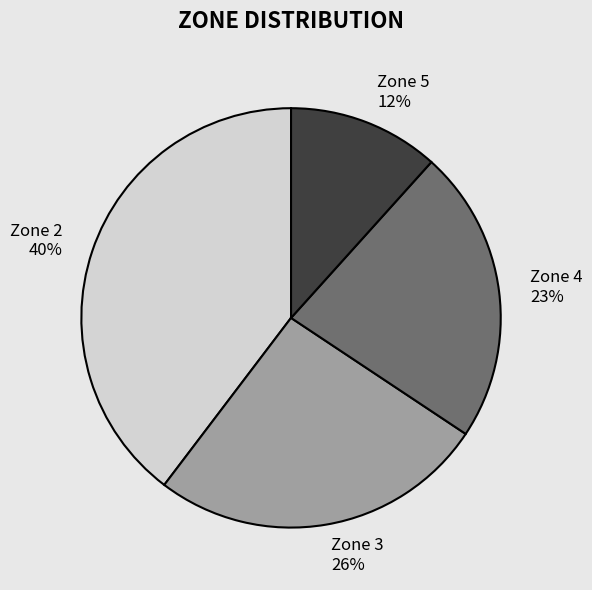

Rank the categories by value from highest to lowest.

Zone 2, Zone 3, Zone 4, Zone 5